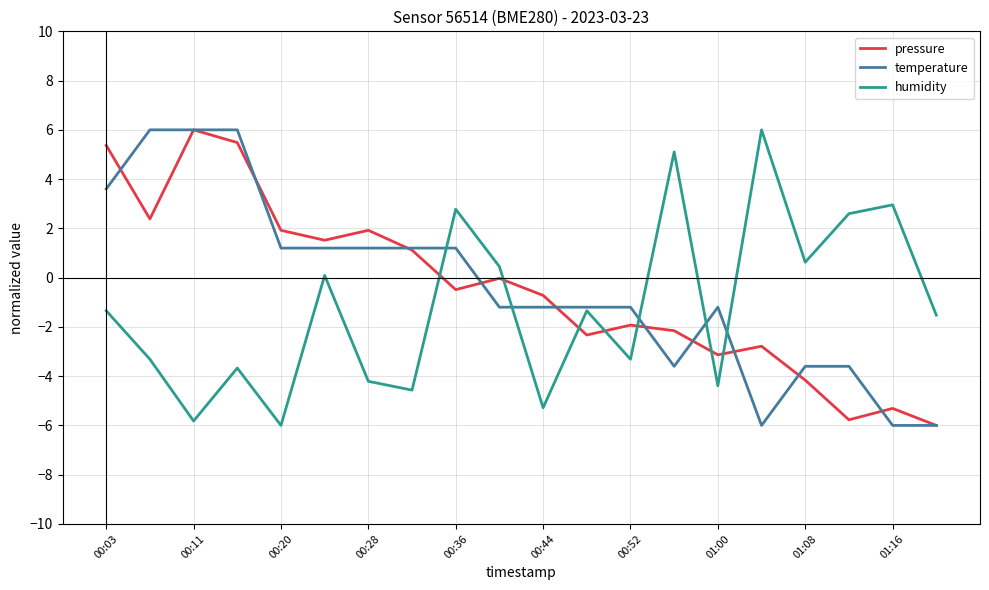

How many intersections are there between pressure and humidity?

7